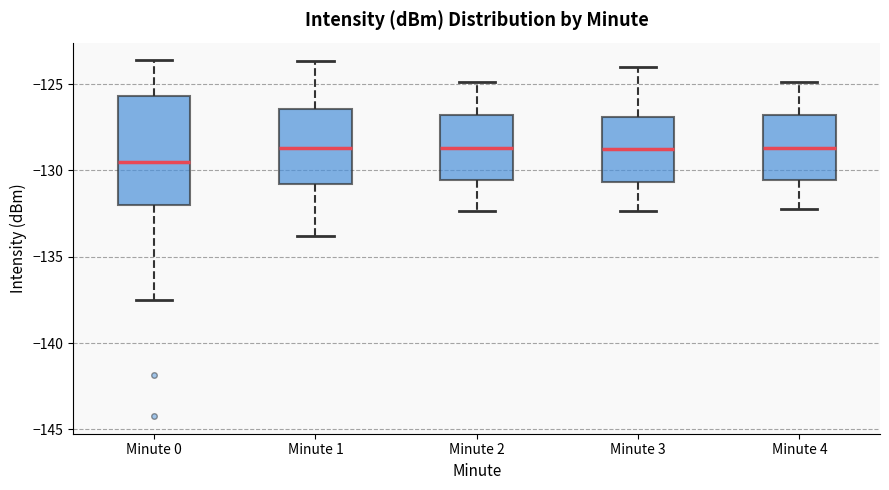

Reading left to right, read every box against the y-axis: the position of its median line, the range the box covers, and the ends of its whiskers. The values are not printed on the chart, so give them approximately, as read against the axis.

Minute 0: median -129.5, box -132.0 to -125.5, whiskers -137.5 to -123.5
Minute 1: median -128.5, box -131.0 to -126.5, whiskers -134.0 to -123.5
Minute 2: median -128.5, box -130.5 to -127.0, whiskers -132.5 to -125.0
Minute 3: median -129.0, box -130.5 to -127.0, whiskers -132.5 to -124.0
Minute 4: median -128.5, box -130.5 to -127.0, whiskers -132.0 to -125.0